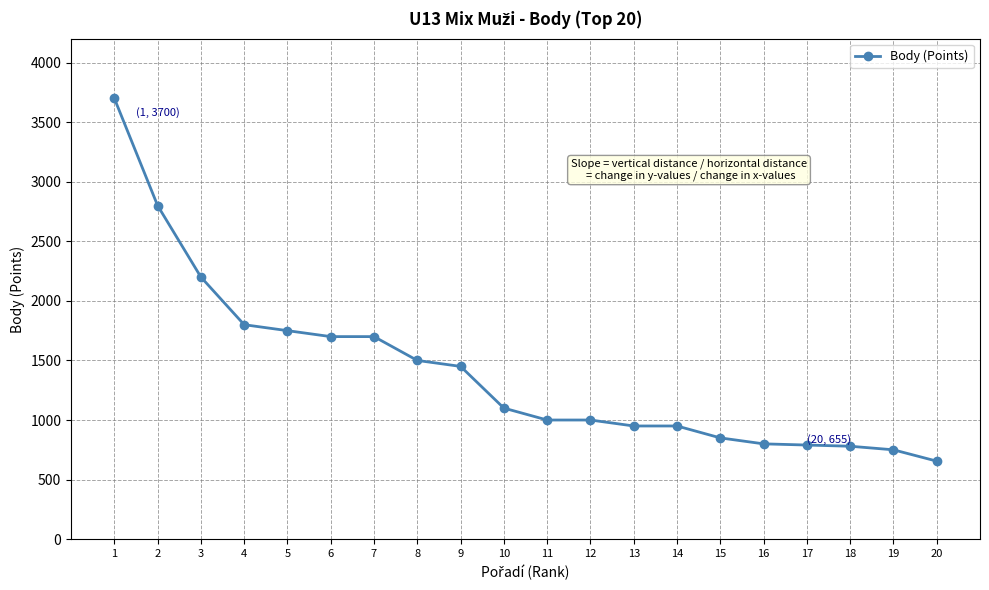

Read the value at 5, to the nearest 100.

1800